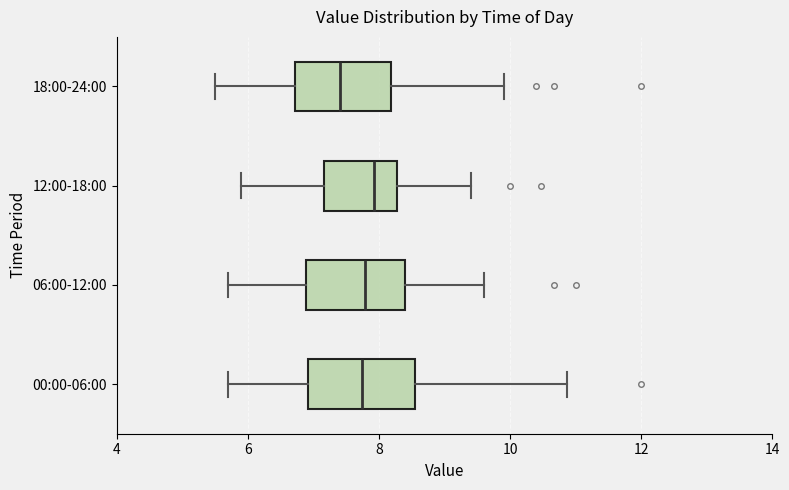

Which box has the furthest to the left median line?

18:00-24:00